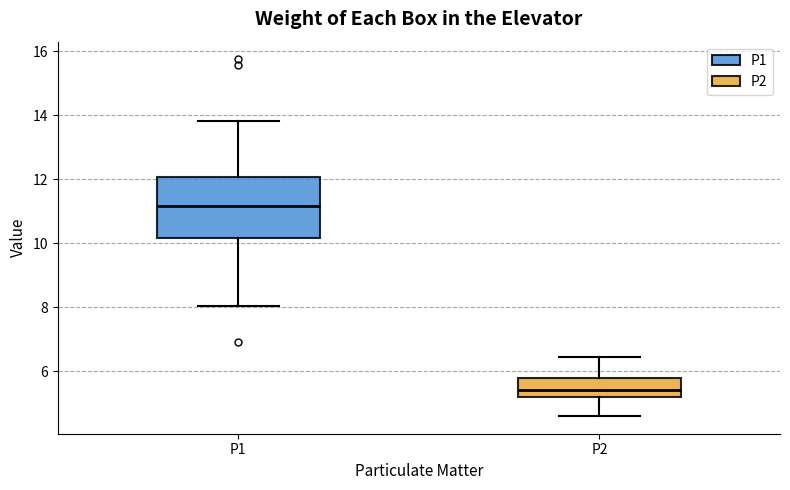

Which box has the lowest median line?

P2